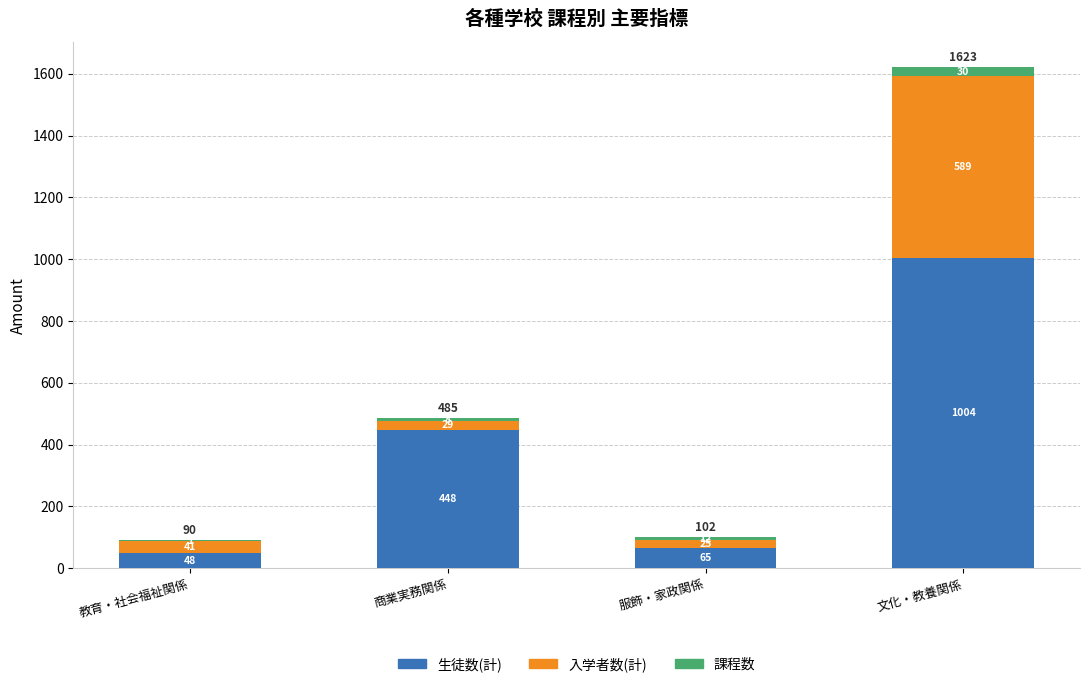

How many data points does each series have?

4